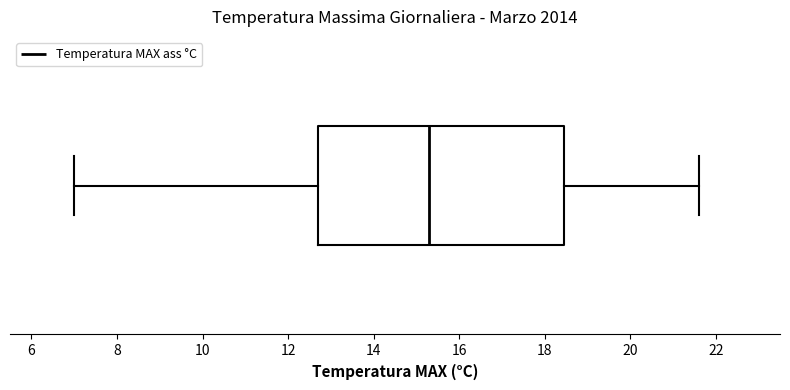

Read this box plot against the x-axis: the position of the median line, the range covered by the box, and the ends of both whiskers. The values are not printed on the chart, so give them approximately, as read against the axis.

median 15.4, box 12.8 to 18.4, whiskers 7.0 to 21.6